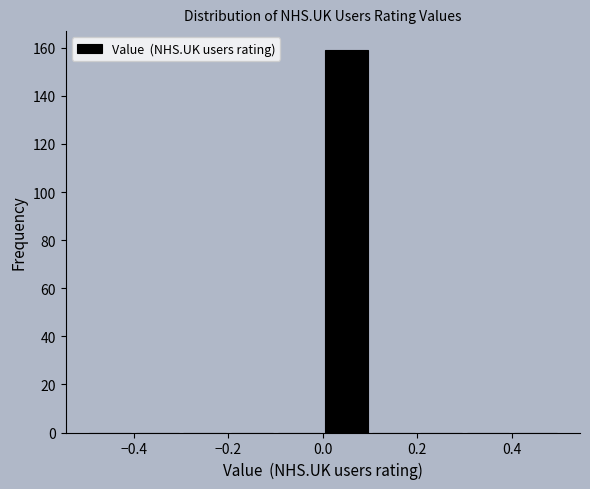

Reading left to right, transcribe this chart: for each bar, give the range it covers on the x-axis and its height. The values are not printed on the chart, so give them approximately, as read against the axis.

-0.5 to -0.4: 0
-0.4 to -0.3: 0
-0.3 to -0.2: 0
-0.2 to -0.1: 0
-0.1 to 0.0: 0
0.0 to 0.1: 160
0.1 to 0.2: 0
0.2 to 0.3: 0
0.3 to 0.4: 0
0.4 to 0.5: 0